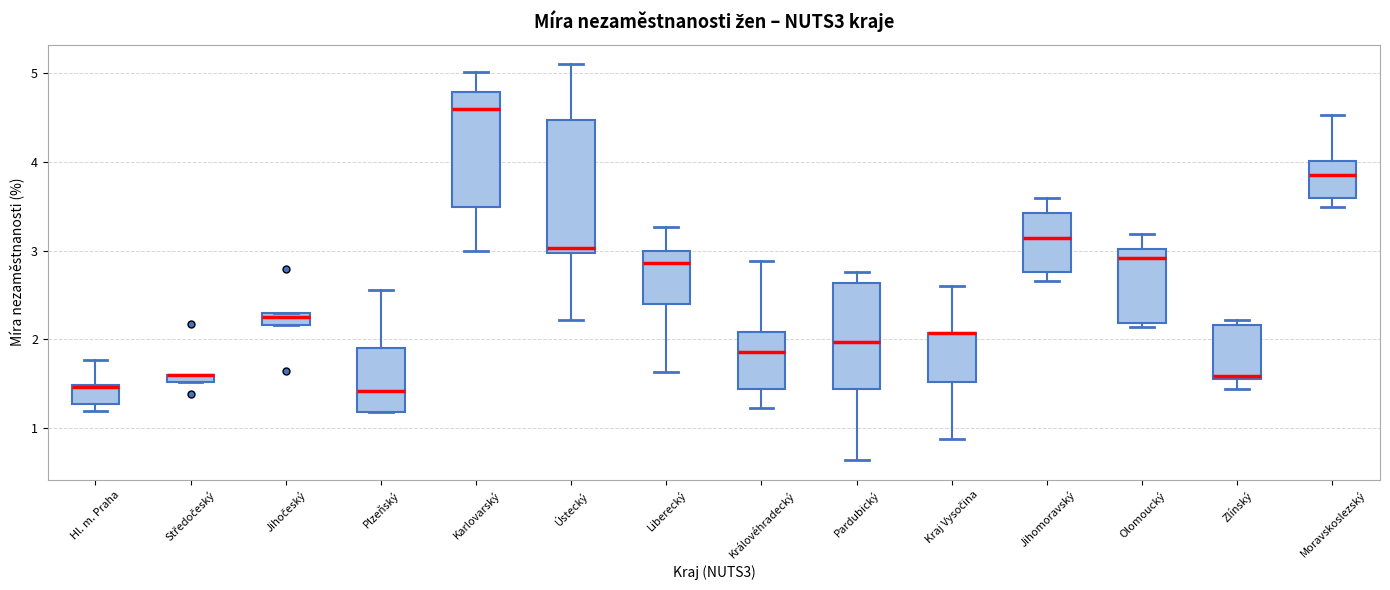

Which box is the tallest, from its lower edge to its upper edge?

Ústecký